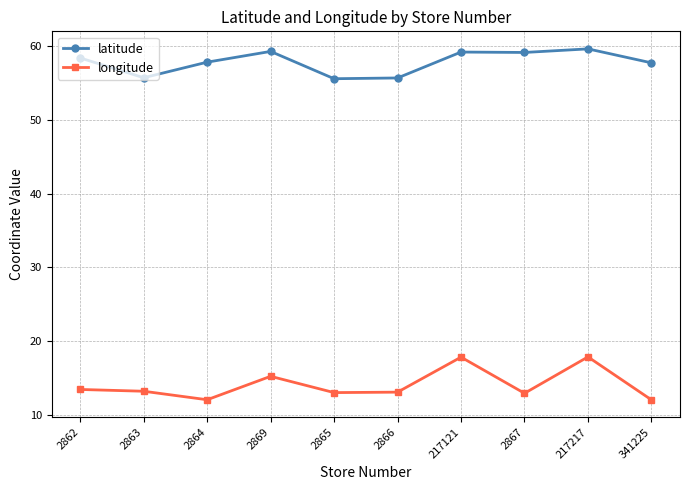

True or false: latitude has a value of 24.1 at 2867.

False